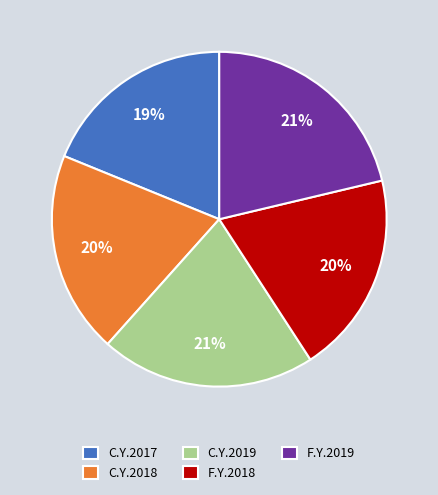

Approximately how many times larger is the value at F.Y.2019 compared to C.Y.2019?

1.0